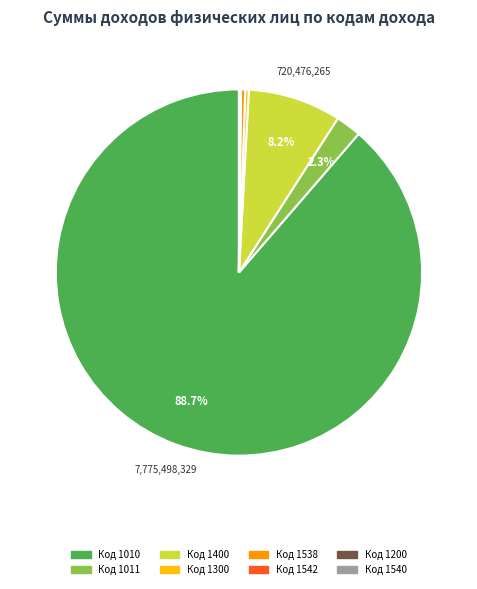

To the nearest percent, what is the average slice percentage?

12%